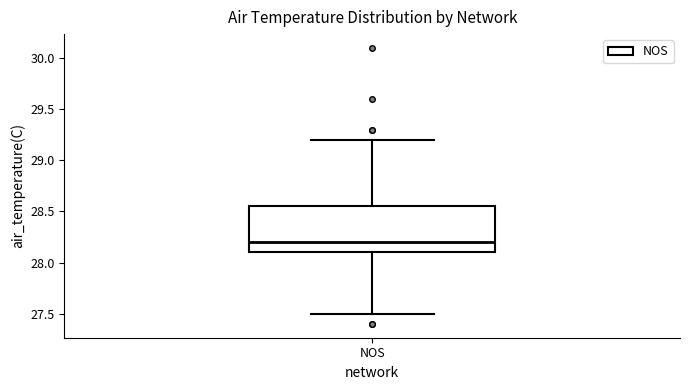

Transcribe this box plot: give where the median line is, the range the box spans, and where the two whiskers end, as read against the y-axis. The values are not printed on the chart, so give them approximately, as read against the axis.

median 28.20, box 28.10 to 28.55, whiskers 27.50 to 29.20